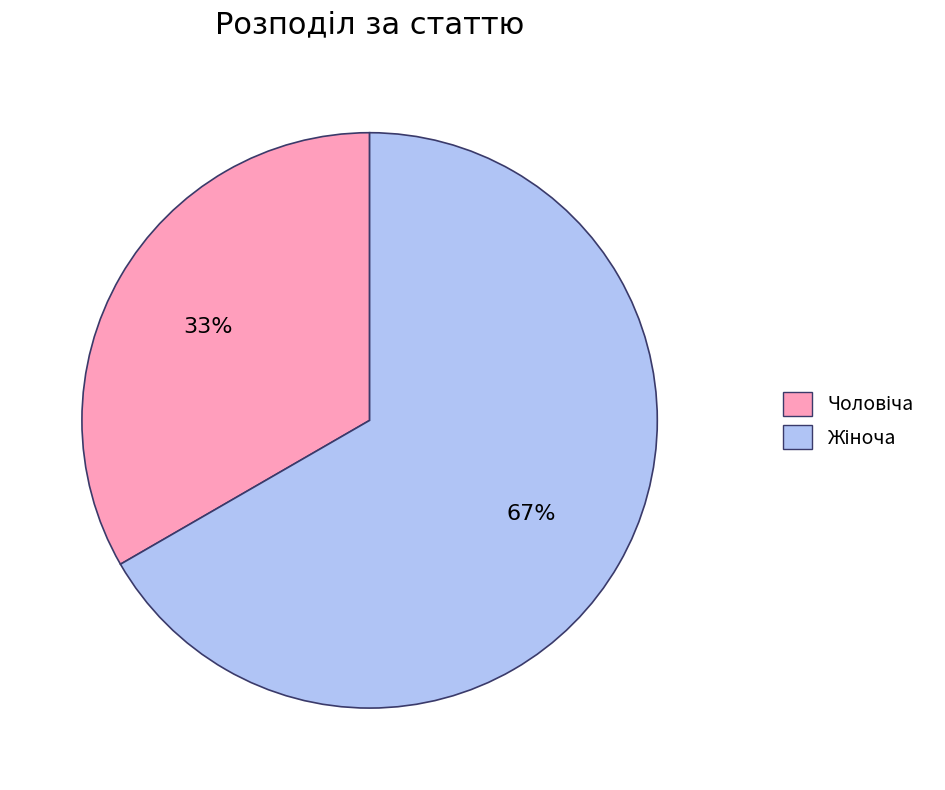

Does any single category account for the majority?

Yes